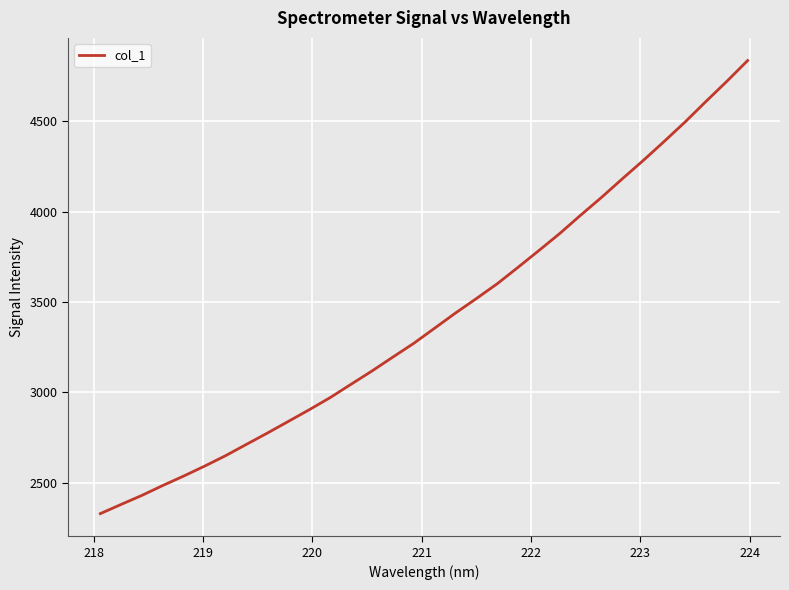

Does the chart display data point markers on the line(s)?

No